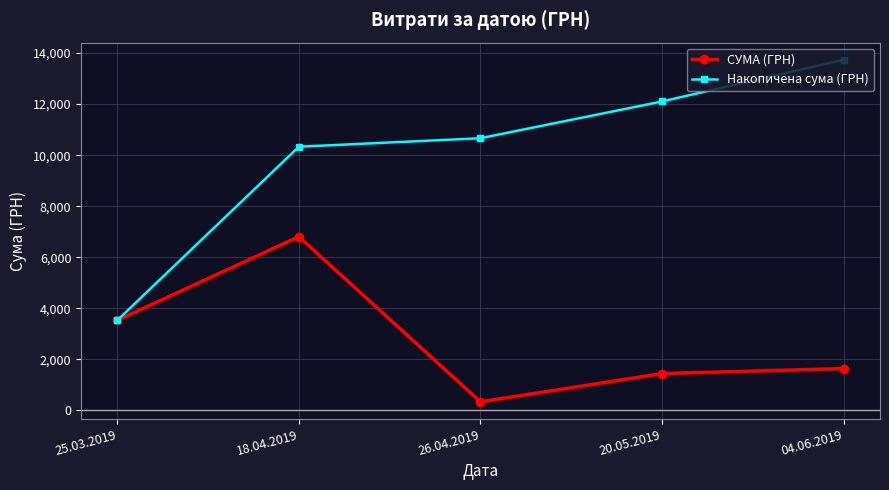

True or false: Накопичена сума (ГРН) has a value of 10330.4 at 18.04.2019.

True